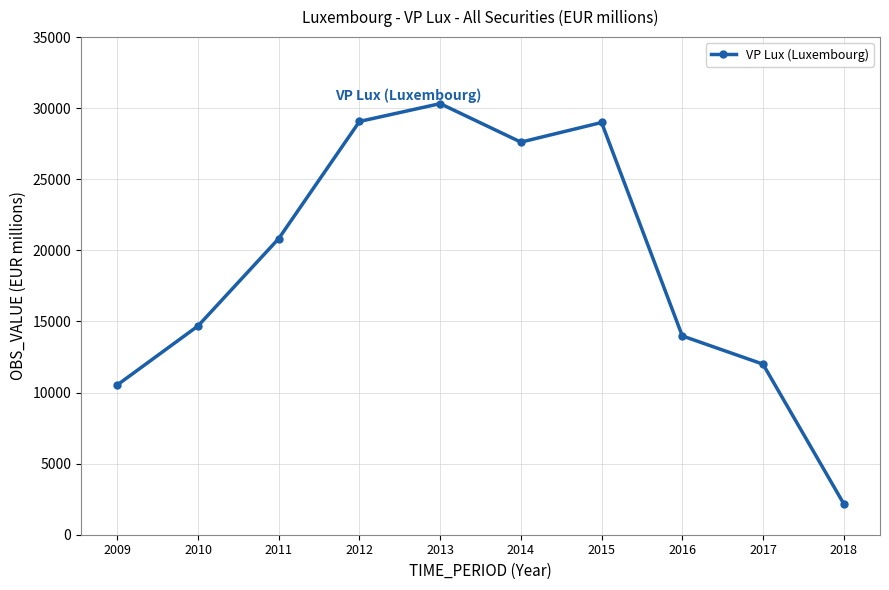

What is the change in value from 2015 to 2016?

-15011.0